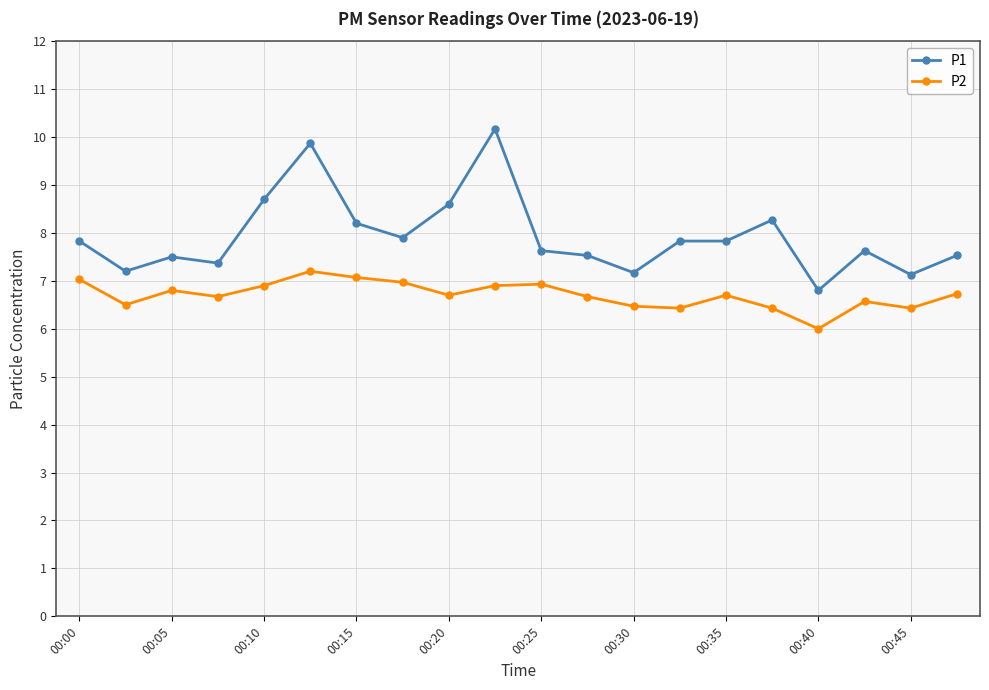

What is the highest value of the P2 series?

7.2